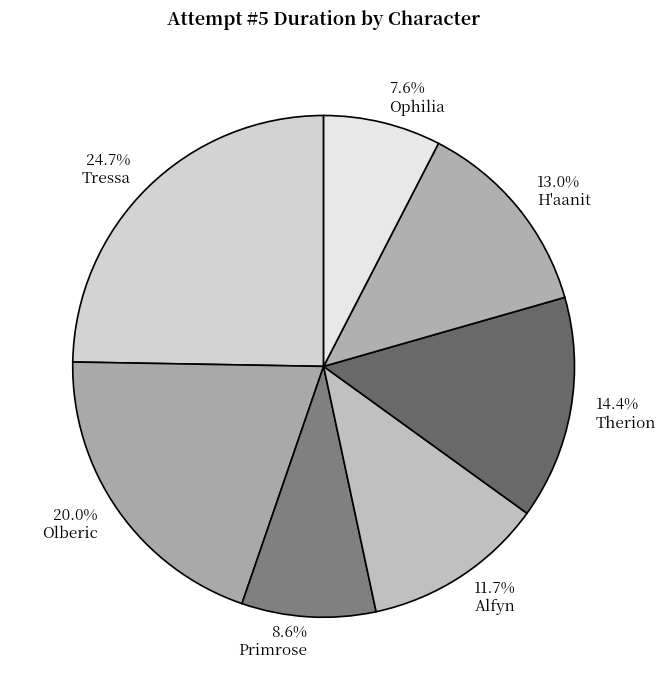

To the nearest percent, what percentage of the pie is Alfyn?

12%